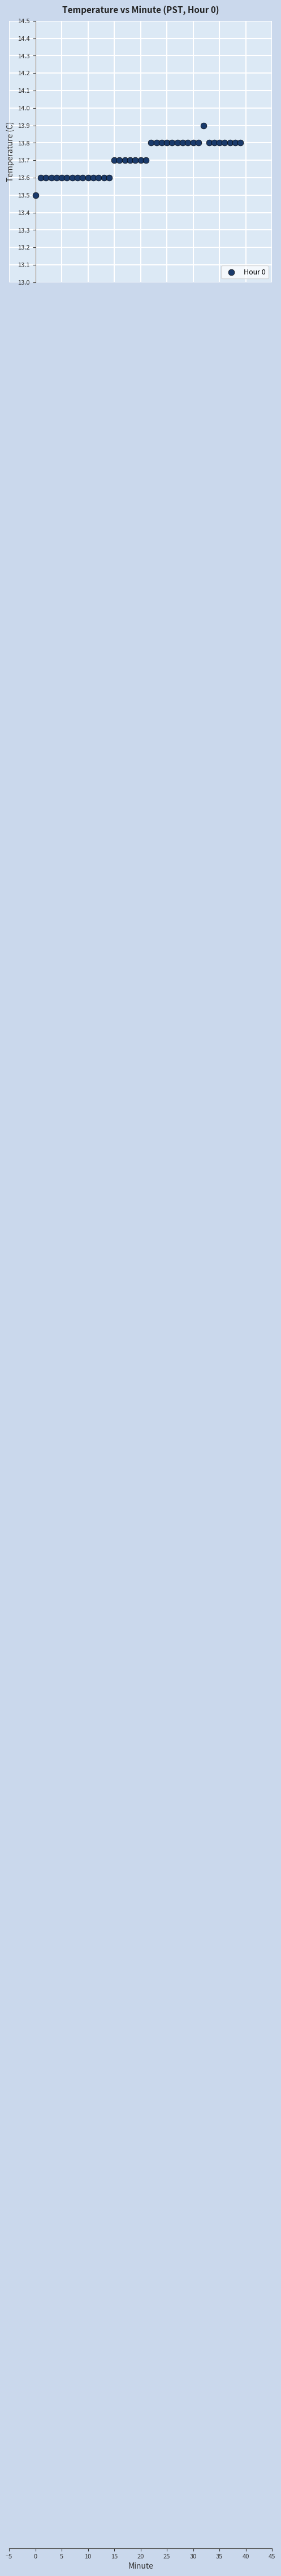

What Y value in the scatter plot is closest to 13?

13.5